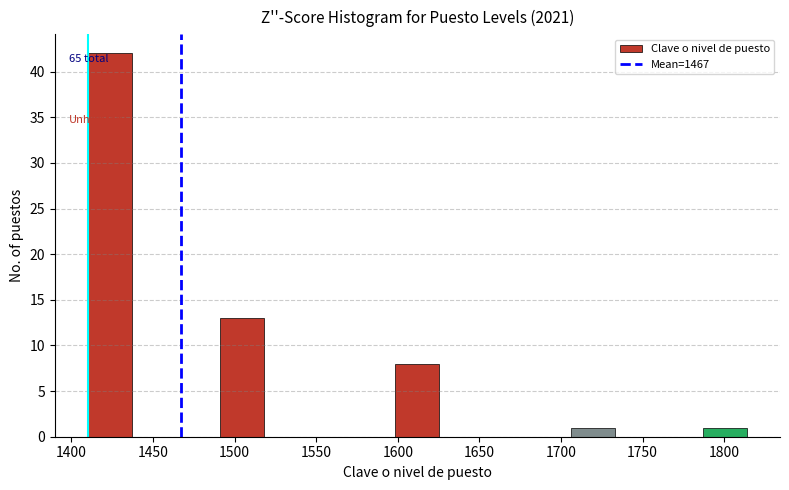

Which range on the x-axis has the tallest bar?

1410 to 1435